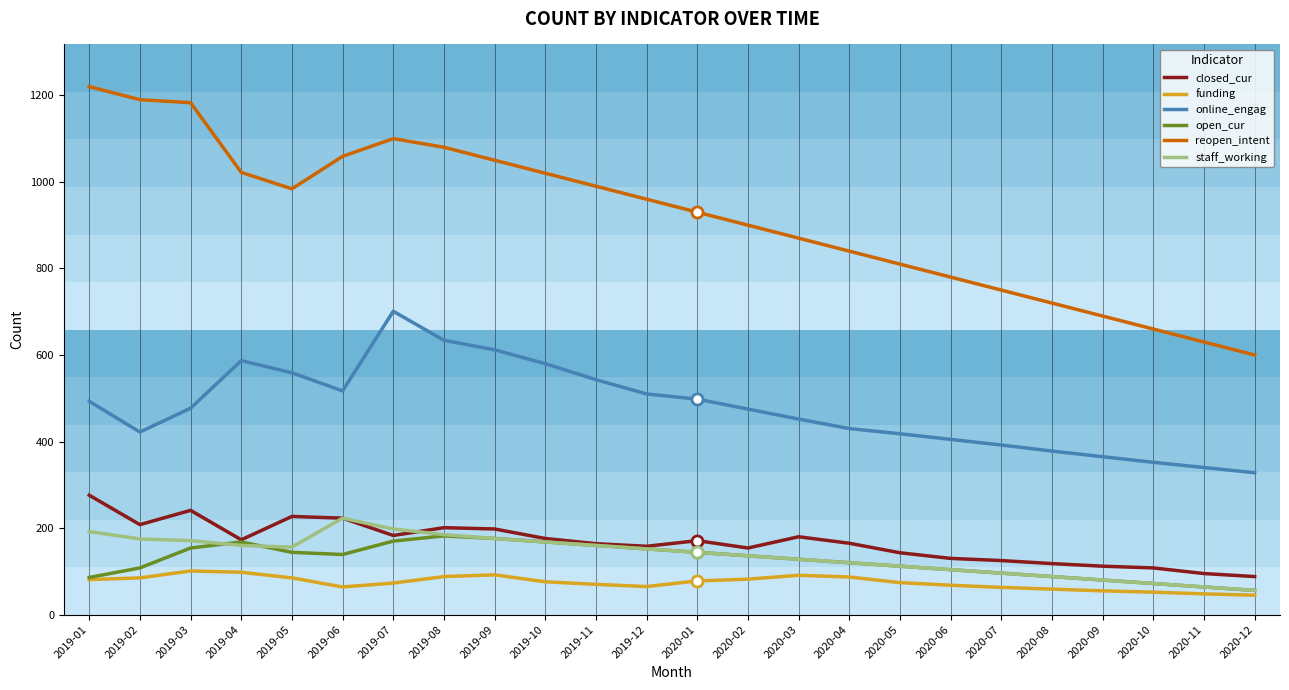

How many lines are shown in the chart?

6